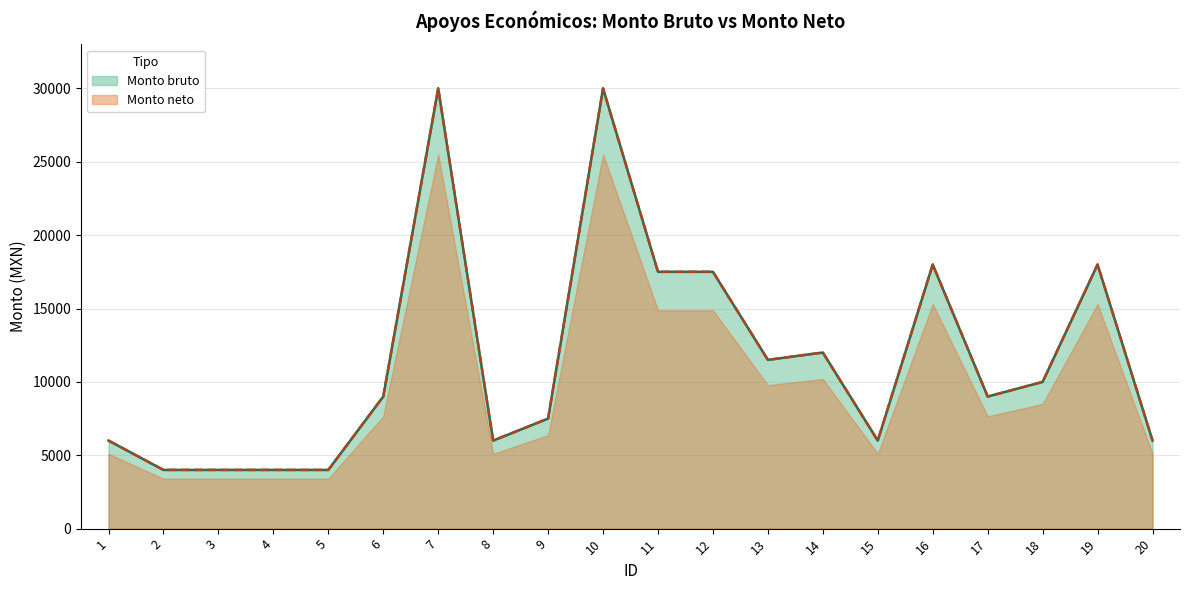

What is the minimum value for Monto bruto?

4000